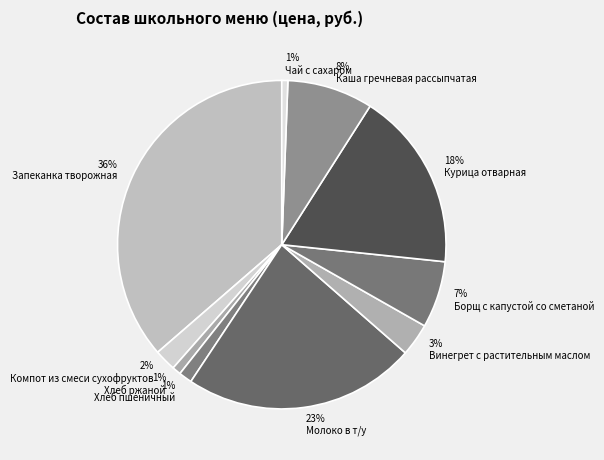

Rank the categories by value from highest to lowest.

Запеканка творожная, Молоко в т/у, Курица отварная, Каша гречневая рассыпчатая, Борщ с капустой со сметаной, Винегрет с растительным маслом, Компот из смеси сухофруктов, Хлеб пшеничный, Хлеб ржаной, Чай с сахаром